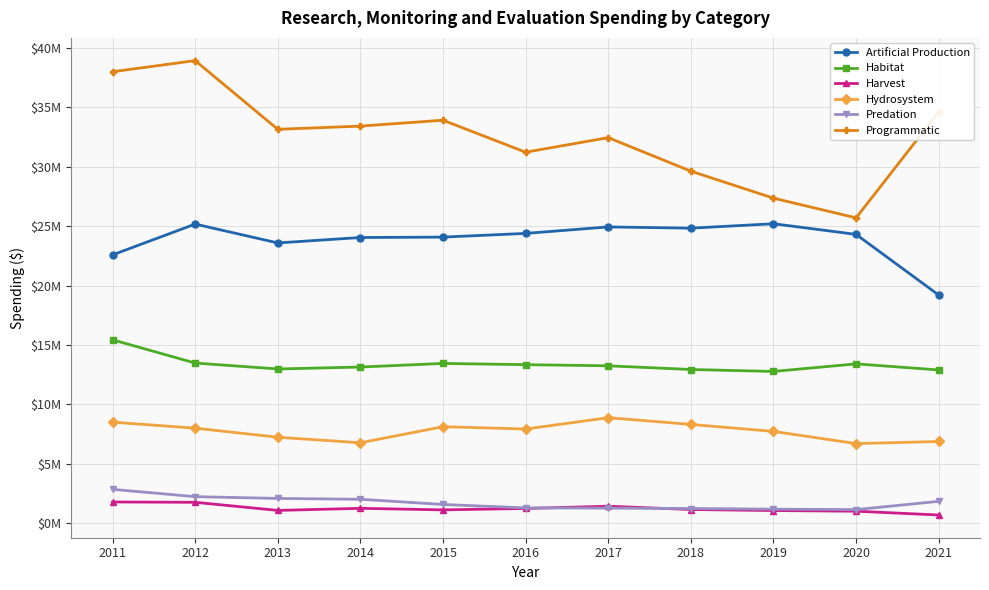

True or false: Artificial Production and Hydrosystem cross at least once.

False